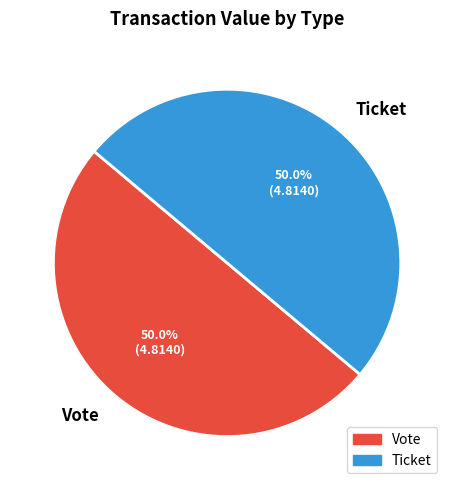

What percentage is NOT represented by Ticket?

50.0%